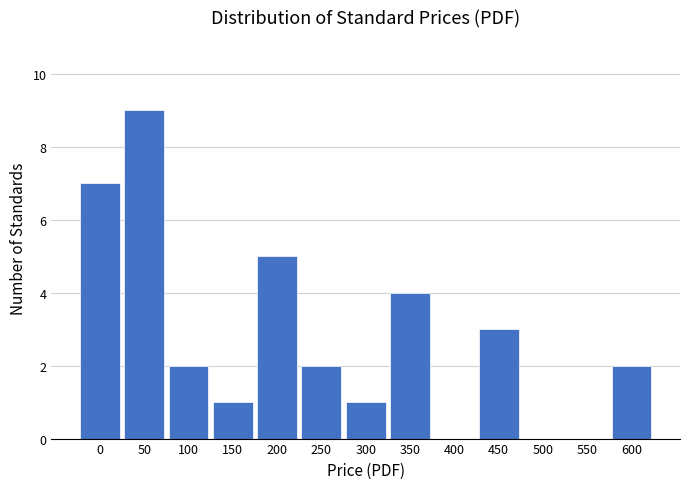

Reading left to right, extract all data points from this chart.

0=7	50=9	100=2	150=1	200=5	250=2	300=1	350=4	400=0	450=3	500=0	550=0	600=2